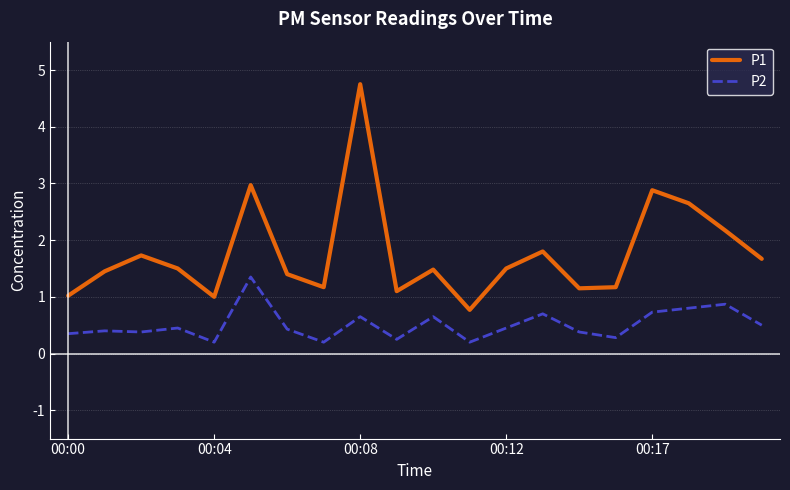

What is the highest value of the P2 series?

1.4